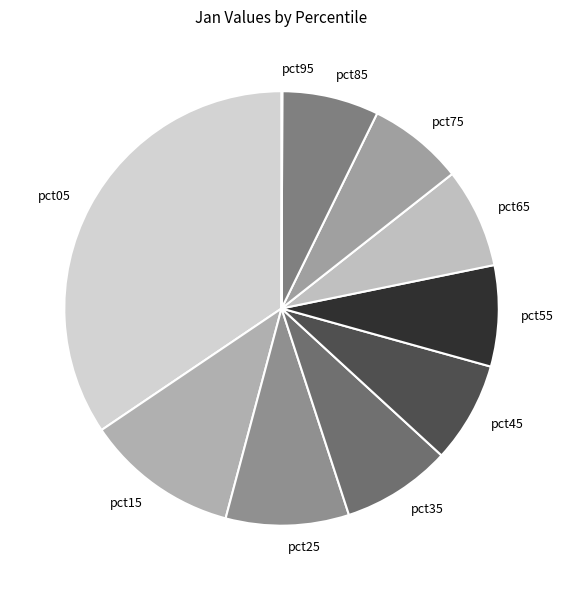

Does pct15 represent more than half of the total?

No